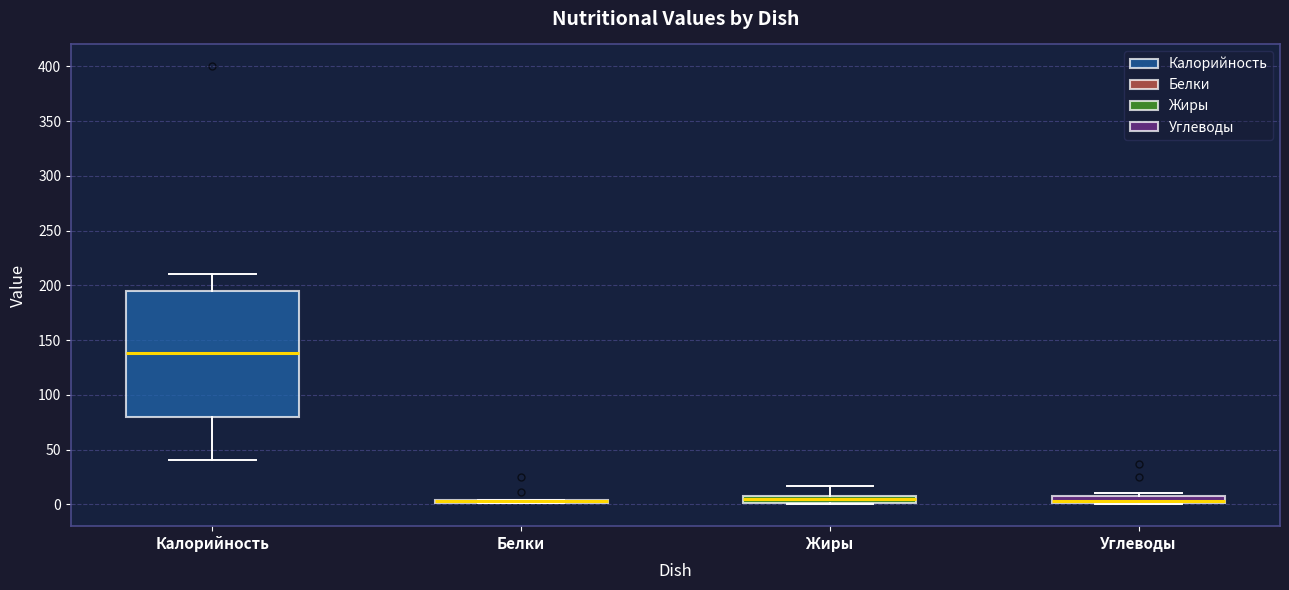

Comparing the boxes themselves (not the whiskers), which one is the tallest?

Калорийность